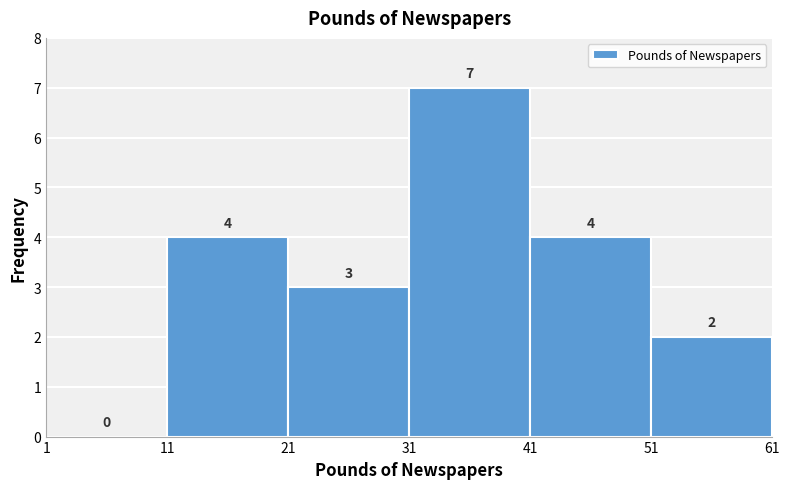

Reading left to right, list every bar in this chart as the range it spans on the x-axis followed by its height.

1 to 11: 0
11 to 21: 4
21 to 31: 3
31 to 41: 7
41 to 51: 4
51 to 61: 2